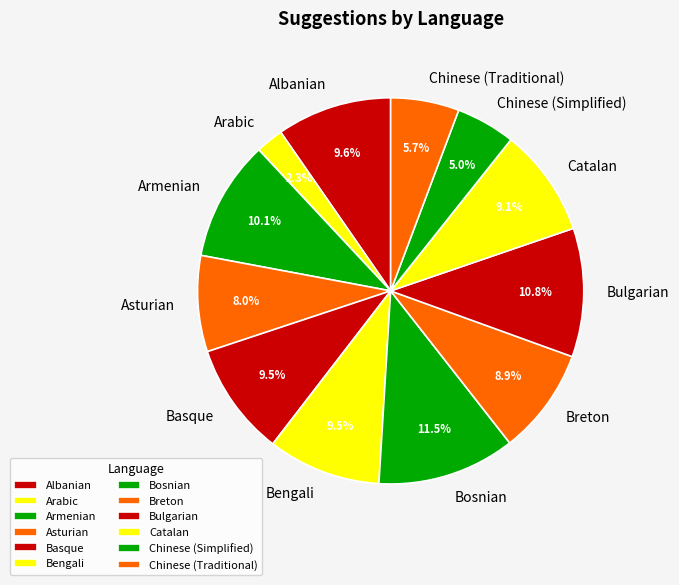

How many slices are in this pie chart?

12